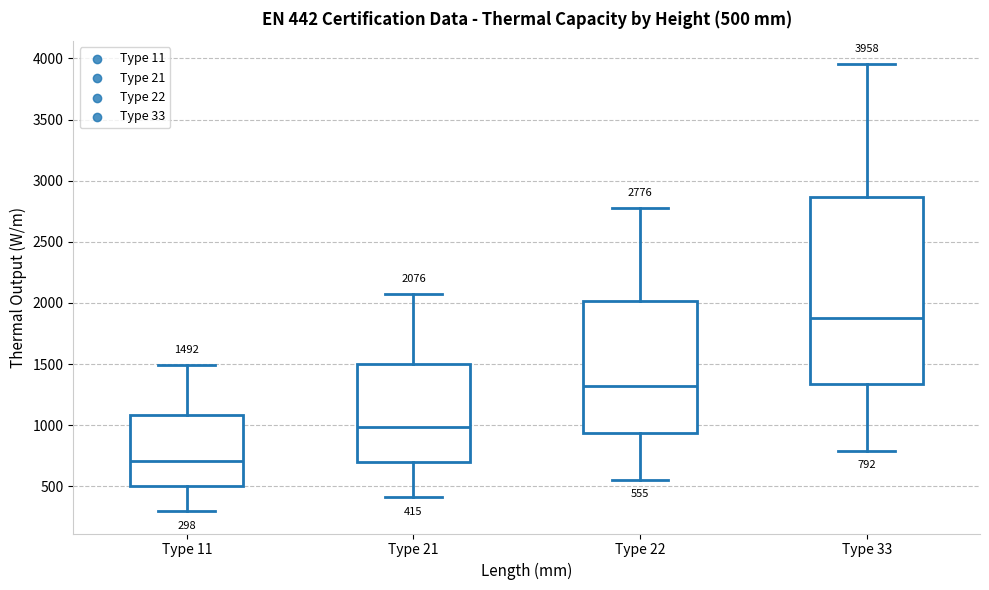

Which box has the highest median line?

Type 33